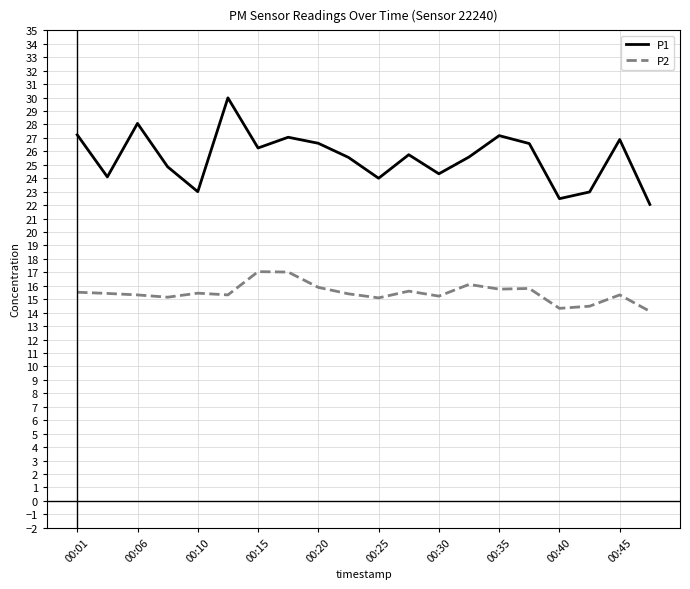

Rank the series by their maximum value, from highest to lowest.

P1, P2